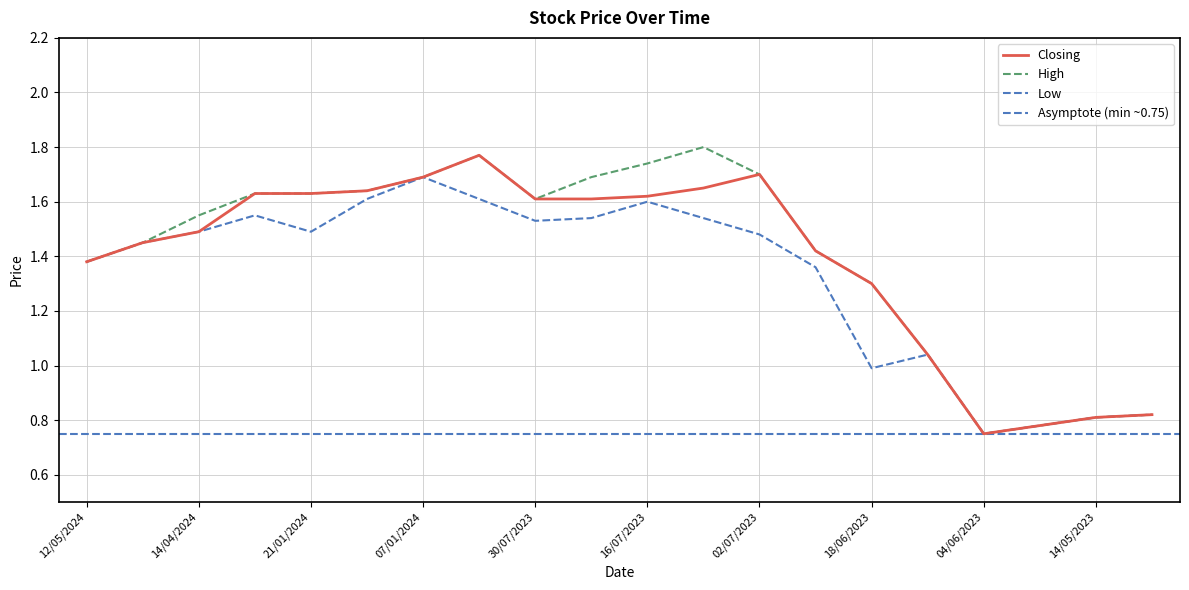

Where is the first local maximum for Low?

18/02/2024